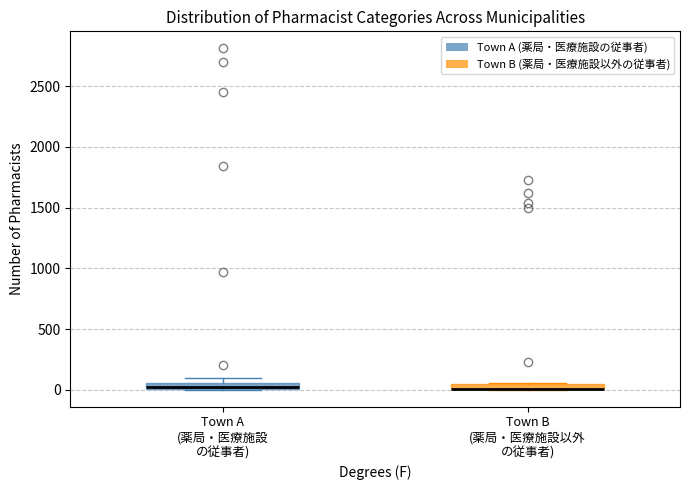

Where is the lower edge of the box for Town B (薬局・医療施設以外 の従事者) on the y-axis? The values are not printed on the chart, so give them approximately, as read against the axis.

0